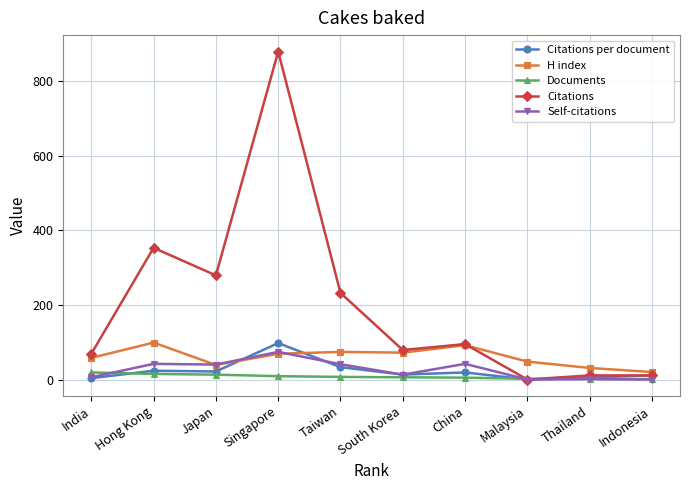

Does the chart have visible grid lines?

Yes